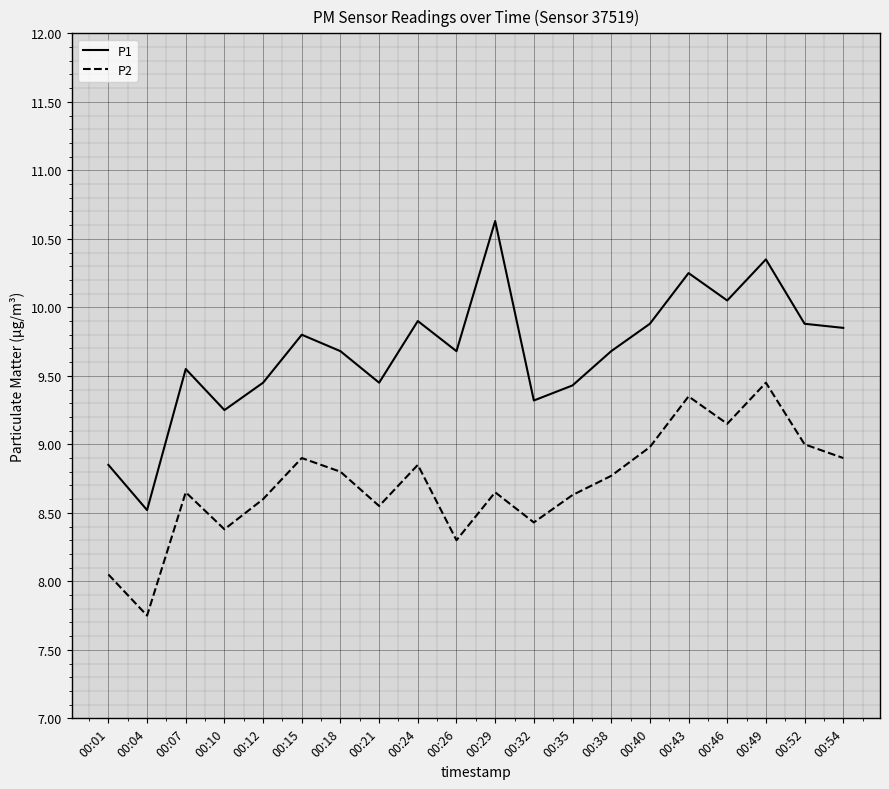

True or false: P2 and P1 cross at least once.

False